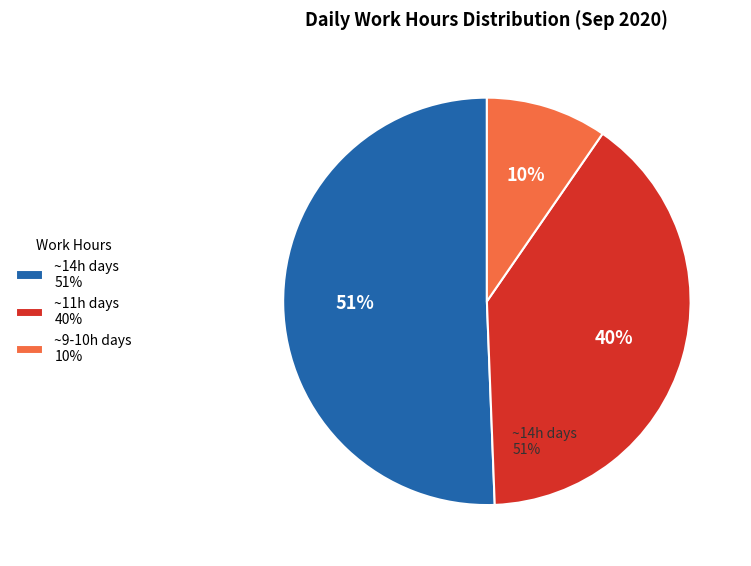

Which category has the biggest portion of the pie?

~14h days 51%